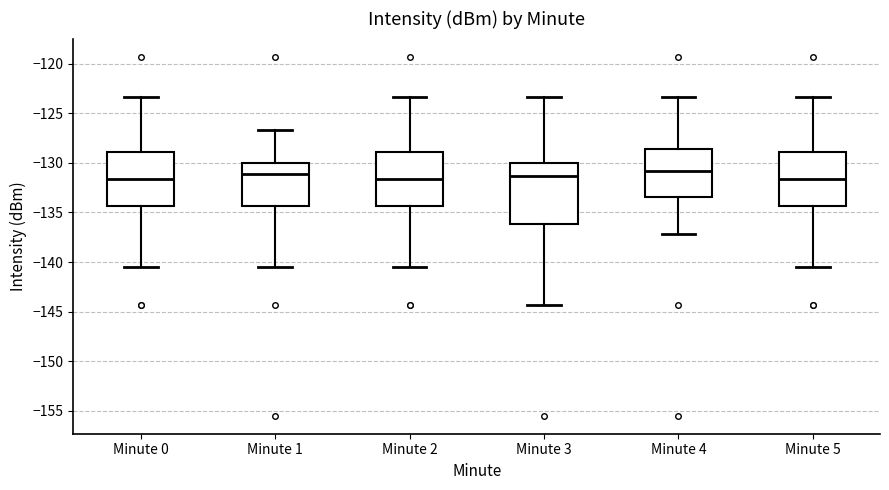

Reading left to right, transcribe this box plot: for each box, give where its median line is, the range the box spans, and where its two whiskers end, as read against the y-axis. The values are not printed on the chart, so give them approximately, as read against the axis.

Minute 0: median -131.5, box -134.5 to -129.0, whiskers -140.5 to -123.5
Minute 1: median -131.0, box -134.5 to -130.0, whiskers -140.5 to -126.5
Minute 2: median -131.5, box -134.5 to -129.0, whiskers -140.5 to -123.5
Minute 3: median -131.5, box -136.0 to -130.0, whiskers -144.5 to -123.5
Minute 4: median -131.0, box -133.5 to -128.5, whiskers -137.0 to -123.5
Minute 5: median -131.5, box -134.5 to -129.0, whiskers -140.5 to -123.5